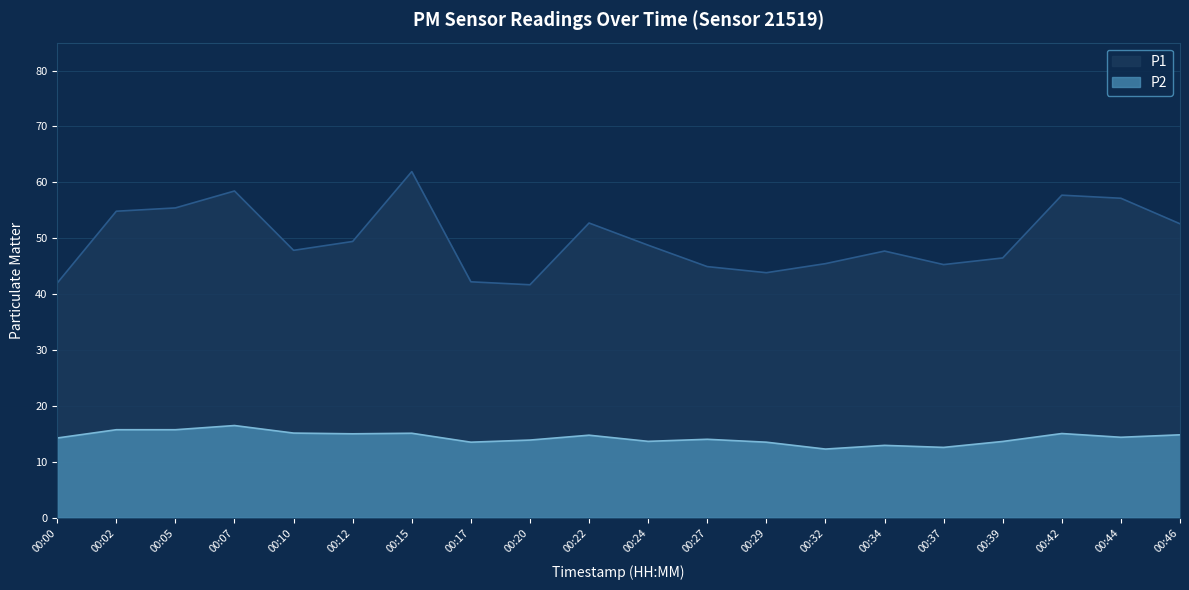

Reading left to right, list all the values displayed in this chart.

P1: 00:00=42.0	00:02=54.8	00:05=55.4	00:07=58.5	00:10=47.8	00:12=49.4	00:15=61.9	00:17=42.2	00:20=41.7	00:22=52.7	00:24=48.8	00:27=44.9	00:29=43.8	00:32=45.5	00:34=47.7	00:37=45.3	00:39=46.5	00:42=57.7	00:44=57.1	00:46=52.6
P2: 00:00=14.2	00:02=15.7	00:05=15.7	00:07=16.5	00:10=15.1	00:12=15.0	00:15=15.1	00:17=13.5	00:20=13.9	00:22=14.8	00:24=13.7	00:27=14.0	00:29=13.5	00:32=12.3	00:34=12.9	00:37=12.6	00:39=13.6	00:42=15.1	00:44=14.4	00:46=14.8